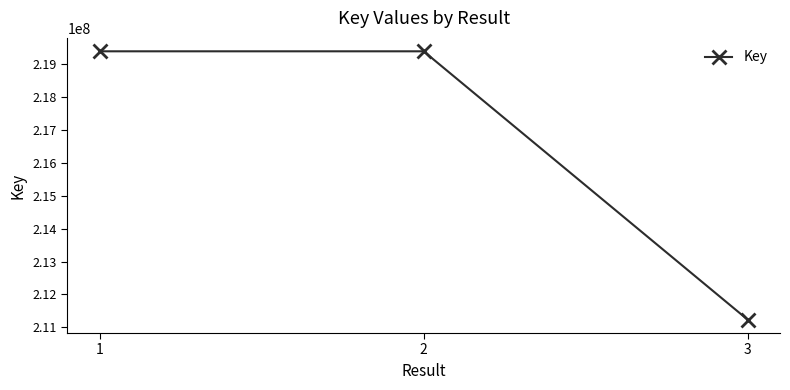

What is the maximum value shown in the chart?

219398810